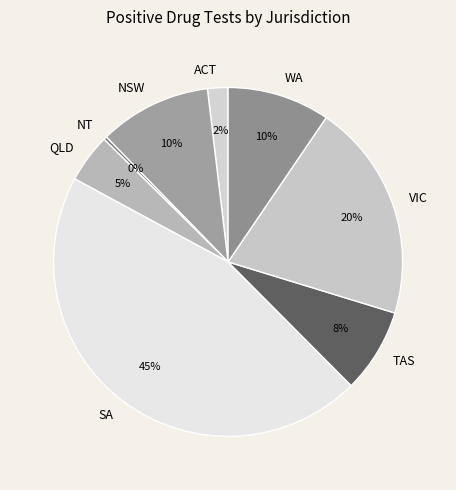

Combined, do SA and WA account for over 50%?

Yes